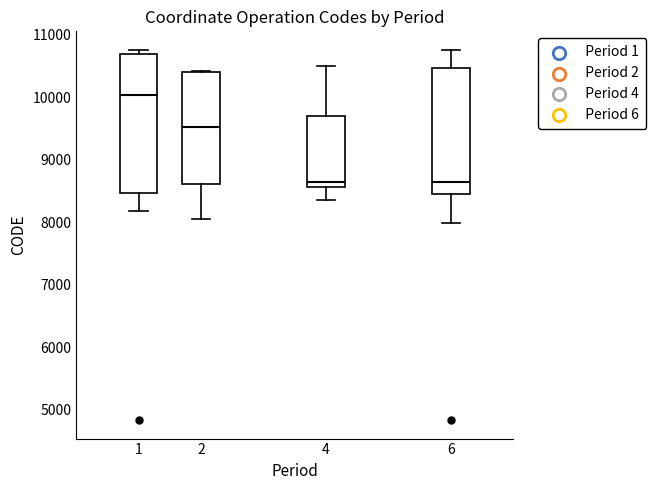

Reading left to right, transcribe this box plot: for each box, give where its median line is, the range the box spans, and where its two whiskers end, as read against the y-axis. The values are not printed on the chart, so give them approximately, as read against the axis.

1: median 10000, box 8500 to 10700, whiskers 8200 to 10800
2: median 9500, box 8600 to 10400, whiskers 8000 to 10400
4: median 8700, box 8600 to 9700, whiskers 8400 to 10500
6: median 8600, box 8400 to 10500, whiskers 8000 to 10800